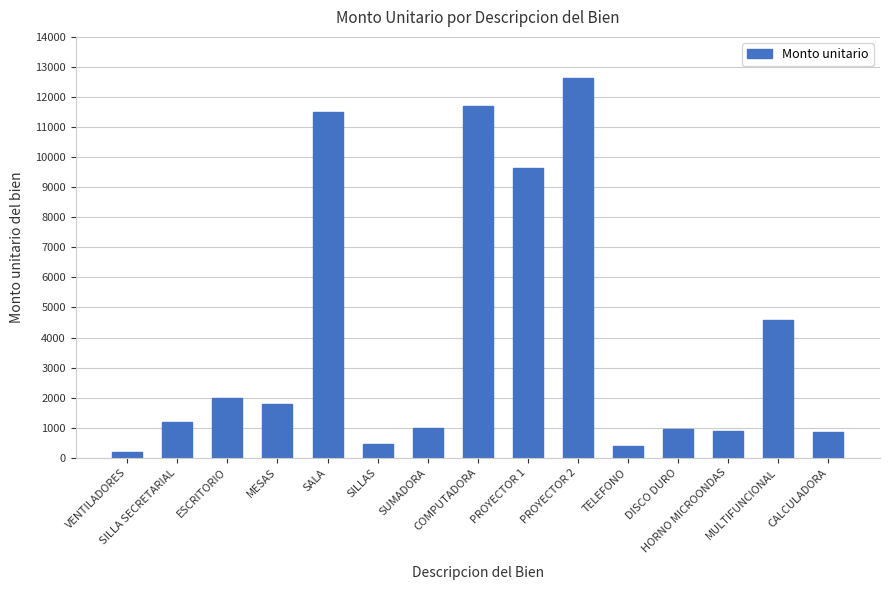

What is the value of the 7th bar from the left?

1000.0